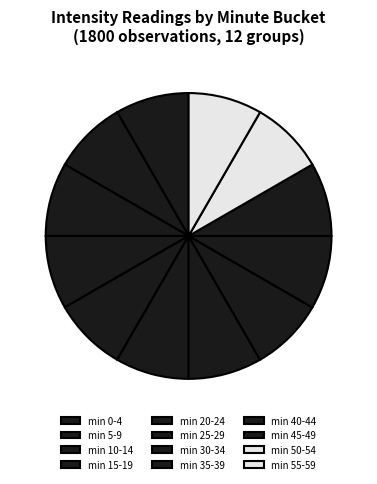

How many segments does this pie chart have?

12